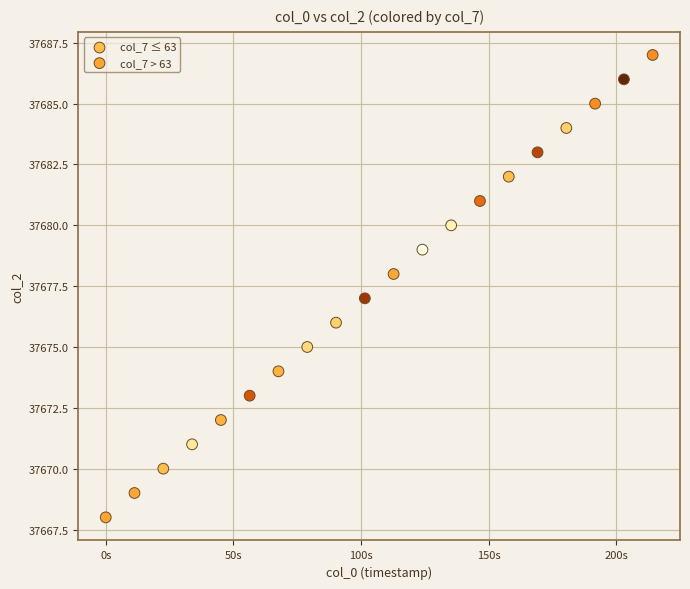

Which series reaches the minimum Y coordinate?

col_7 > 63